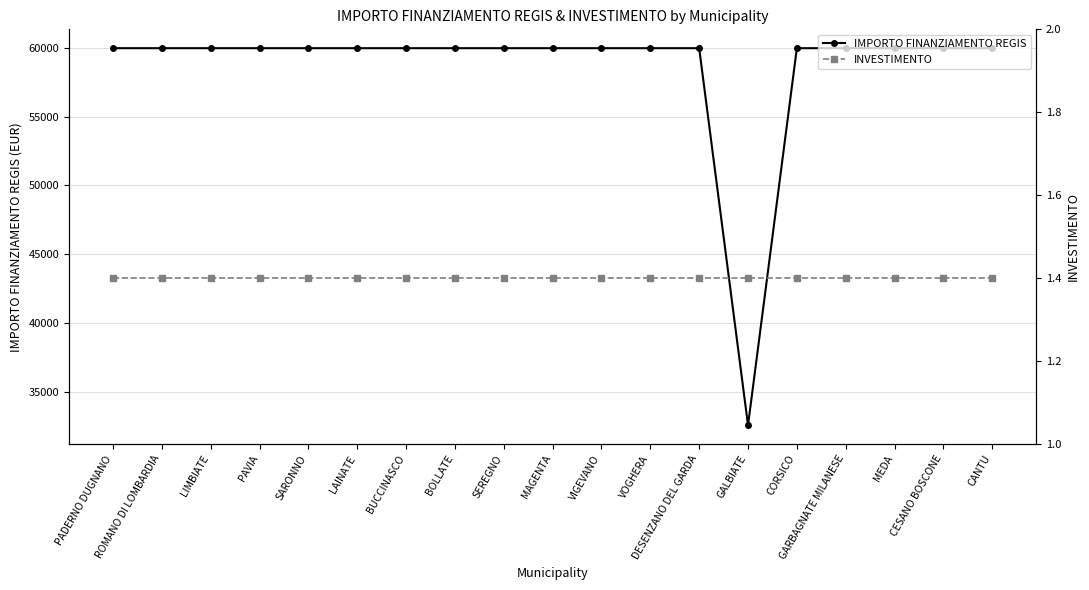

True or false: INVESTIMENTO and IMPORTO FINANZIAMENTO REGIS cross at least once.

False